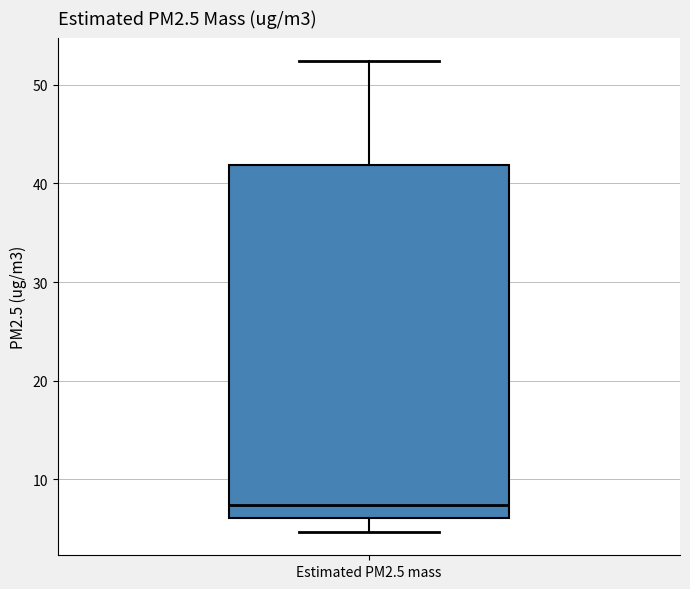

Where is the lower edge of the box for Estimated PM2.5 mass on the y-axis? The values are not printed on the chart, so give them approximately, as read against the axis.

6